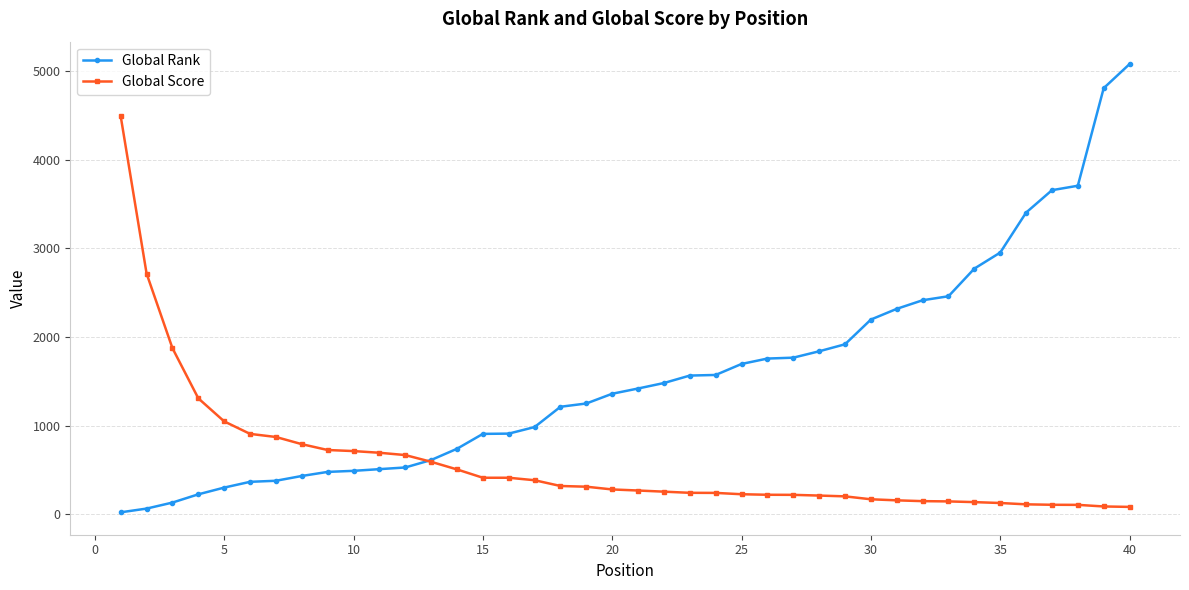

How many distinct data groups are displayed?

2